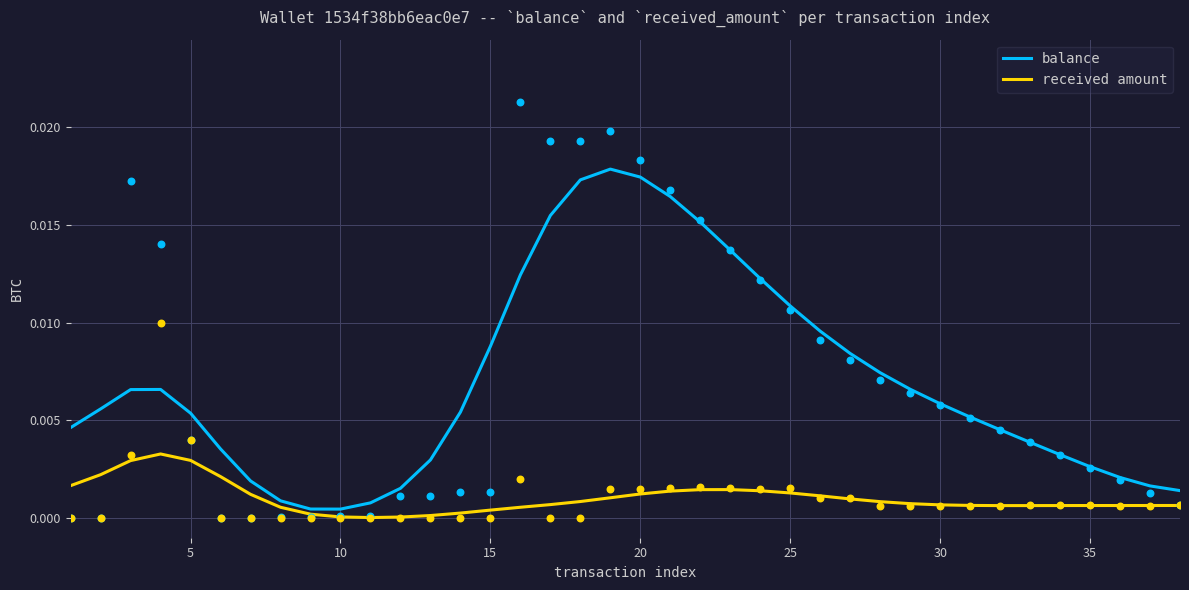

Which series has the widest spread of Y values?

balance